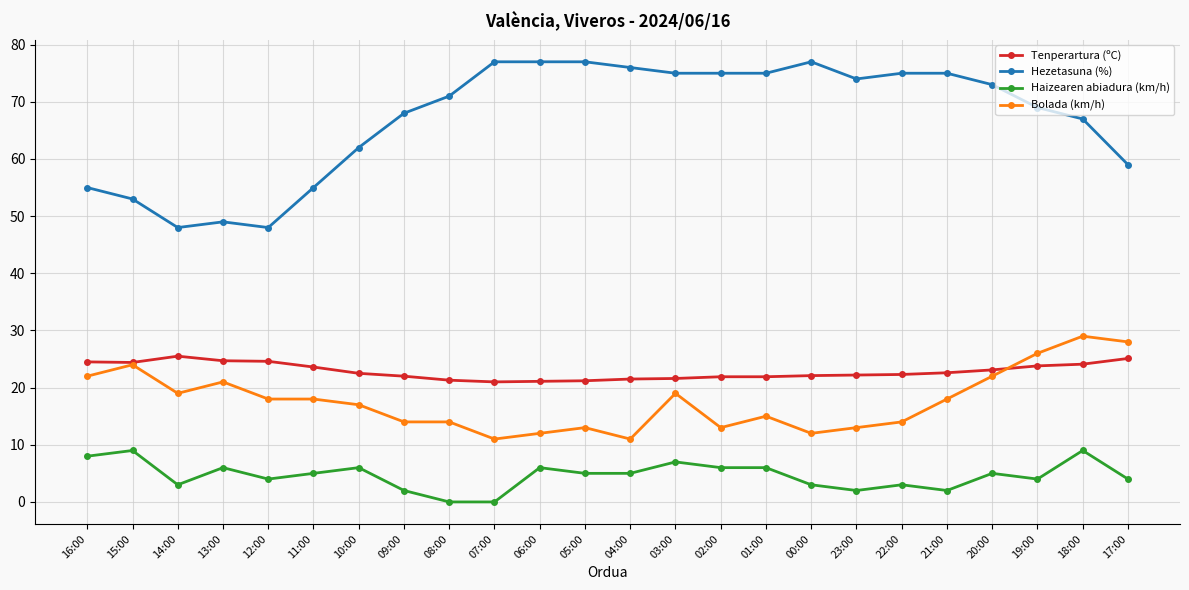

What is the label of the 13th point from the right?

05:00